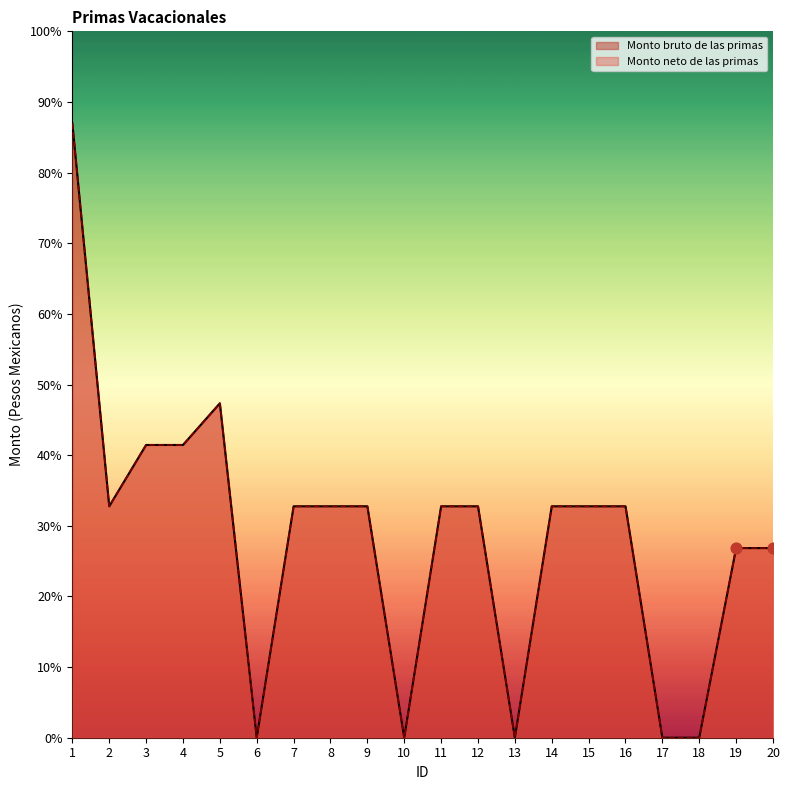

Which series reaches the maximum Y coordinate?

Monto bruto de las primas